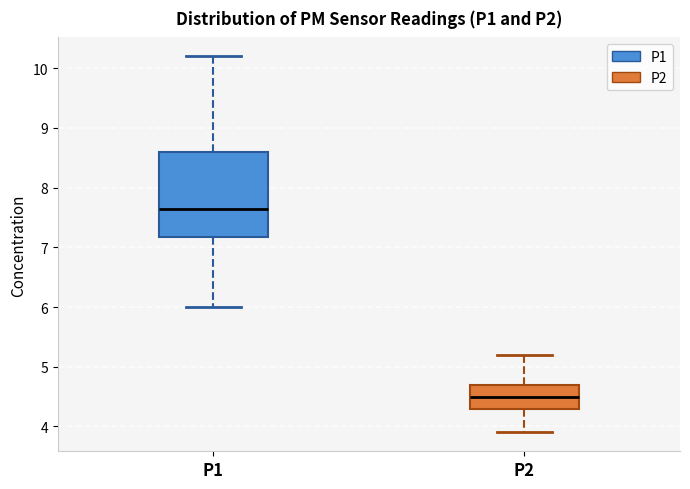

Where does the lower whisker of the box for P2 end on the y-axis? The values are not printed on the chart, so give them approximately, as read against the axis.

3.9